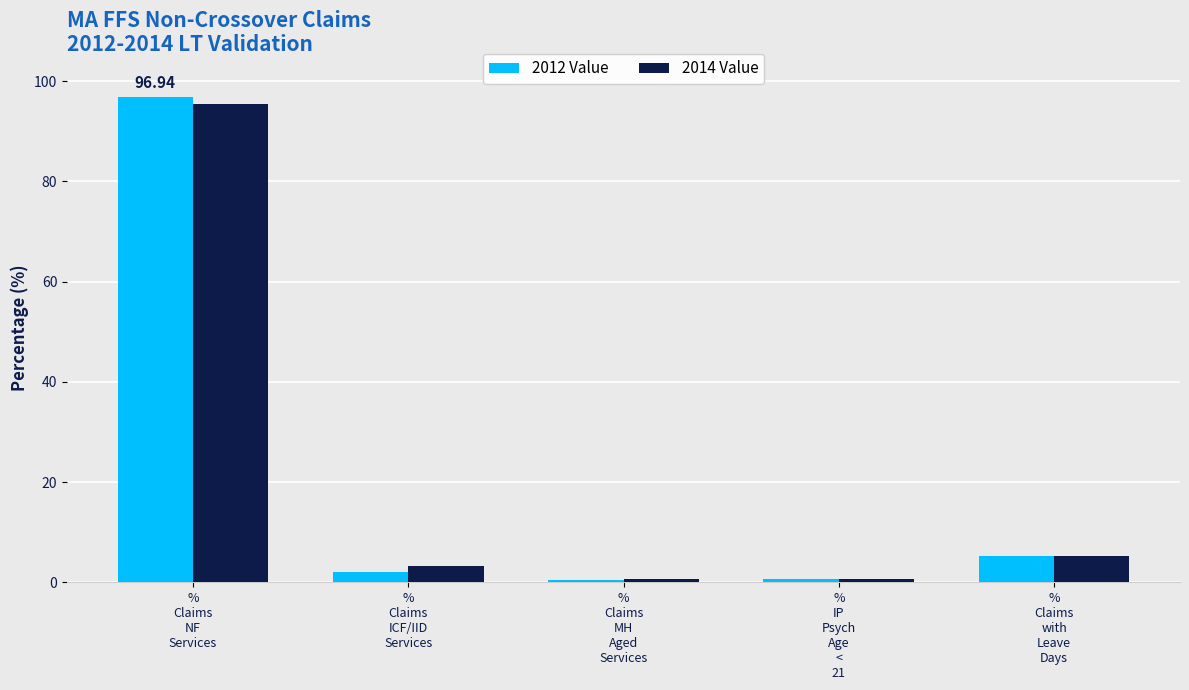

Which series has the widest spread of values?

2012 Value